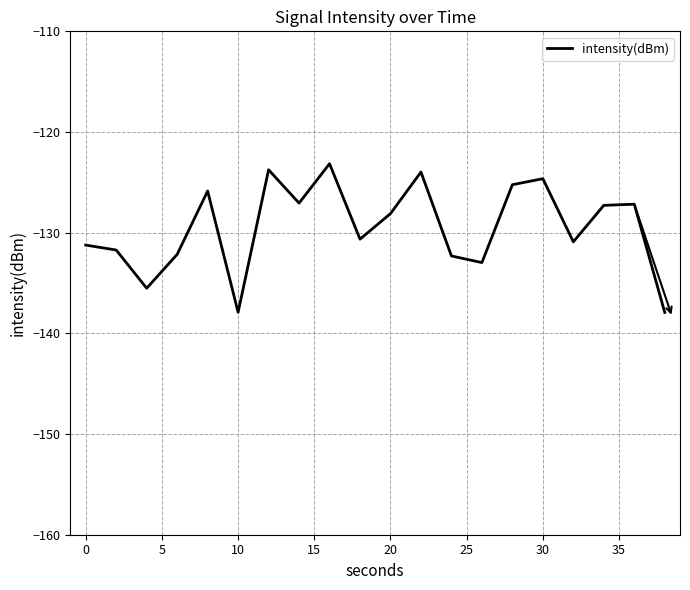

What is the difference between the maximum and minimum values?

14.8